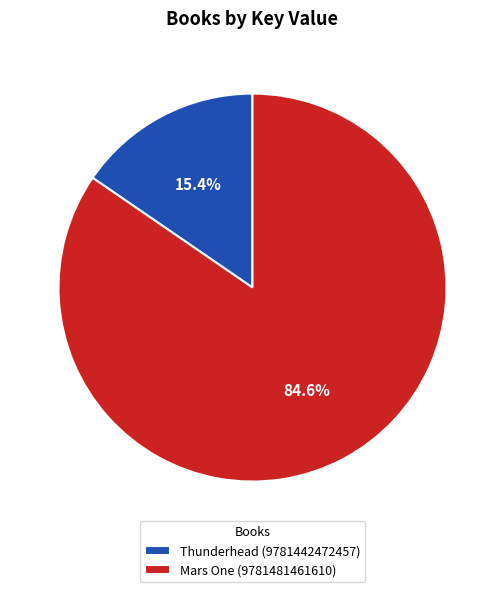

What percentage is the Mars One (9781481461610) slice, to the nearest percent?

85%